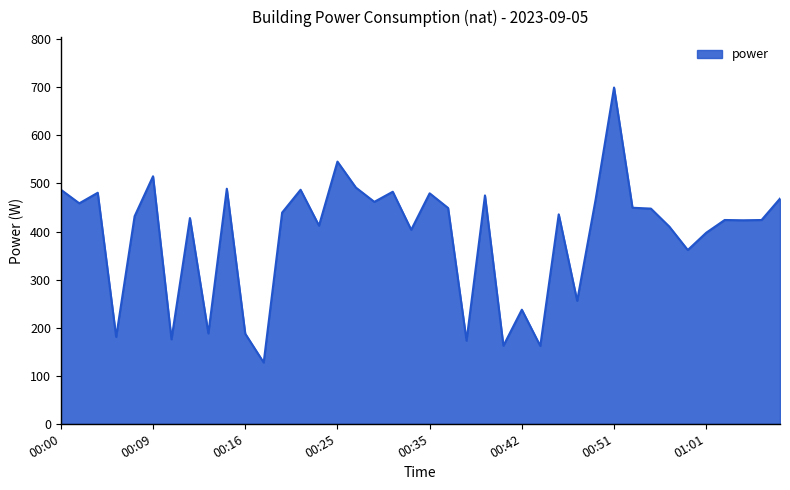

What is the difference between the maximum and minimum values?

572.2